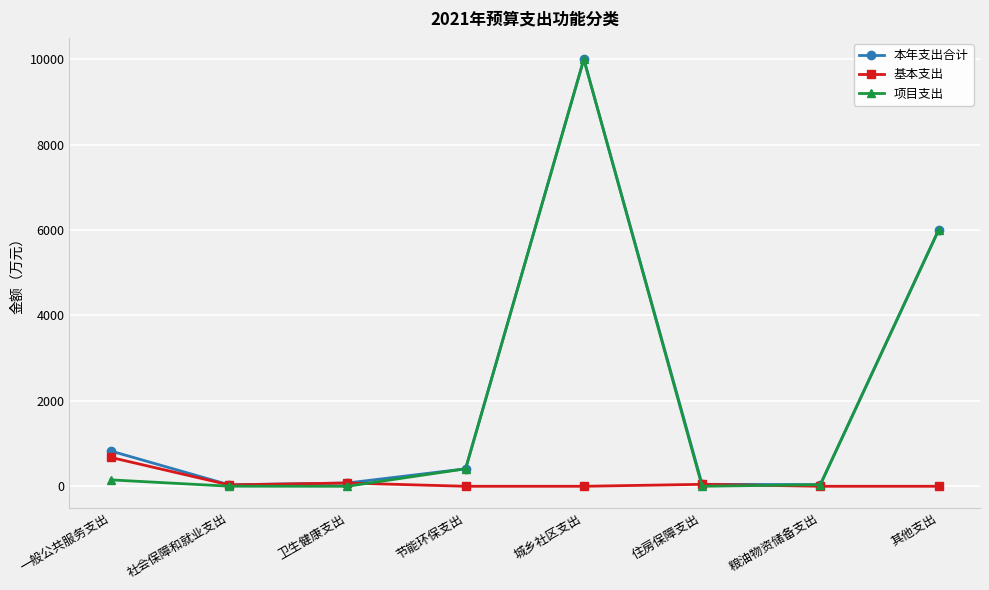

What is the total value across all series at 城乡社区支出?

20000.0